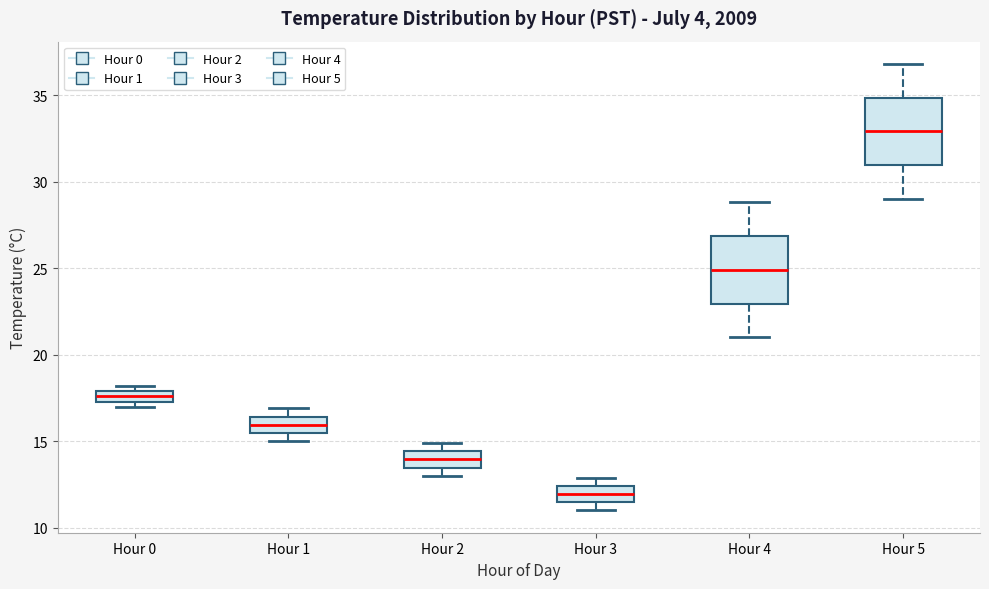

Where does the median line of the box for Hour 5 sit on the y-axis? The values are not printed on the chart, so give them approximately, as read against the axis.

33.0